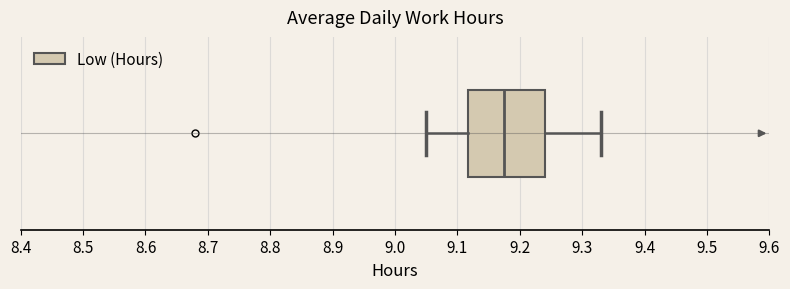

Read this box plot against the x-axis: the position of the median line, the range covered by the box, and the ends of both whiskers. The values are not printed on the chart, so give them approximately, as read against the axis.

median 9.18, box 9.12 to 9.24, whiskers 9.05 to 9.33